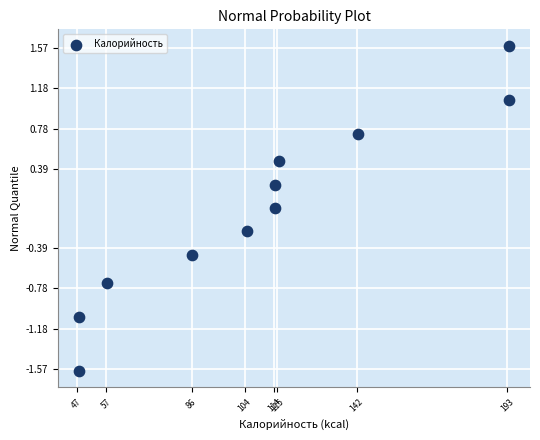

What is the range of Y values (max minus min)?

3.2